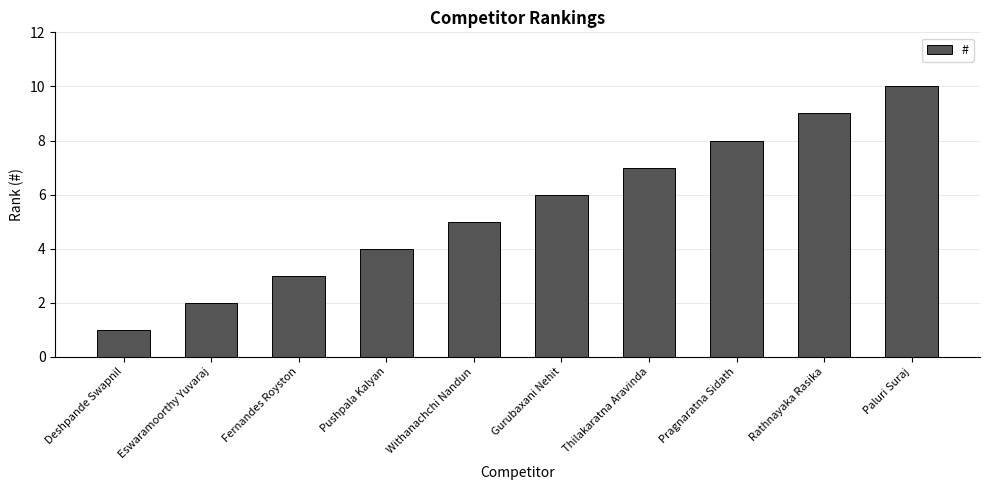

Reading left to right, what are all the values shown in this chart?

Deshpande Swapnil=1	Eswaramoorthy Yuvaraj=2	Fernandes Royston=3	Pushpala Kalyan=4	Withanachchi Nandun=5	Gurubaxani Nehit=6	Thilakaratna Aravinda=7	Pragnaratna Sidath=8	Rathnayaka Rasika=9	Paluri Suraj=10